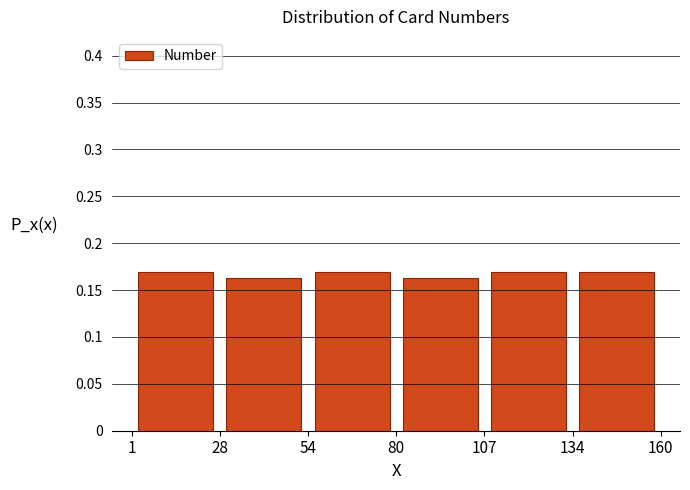

Reading left to right, list every bar in this chart as the range it spans on the x-axis followed by its height. The values are not printed on the chart, so give them approximately, as read against the axis.

1 to 28: 0.170
28 to 54: 0.165
54 to 80: 0.170
80 to 107: 0.165
107 to 134: 0.170
134 to 160: 0.170